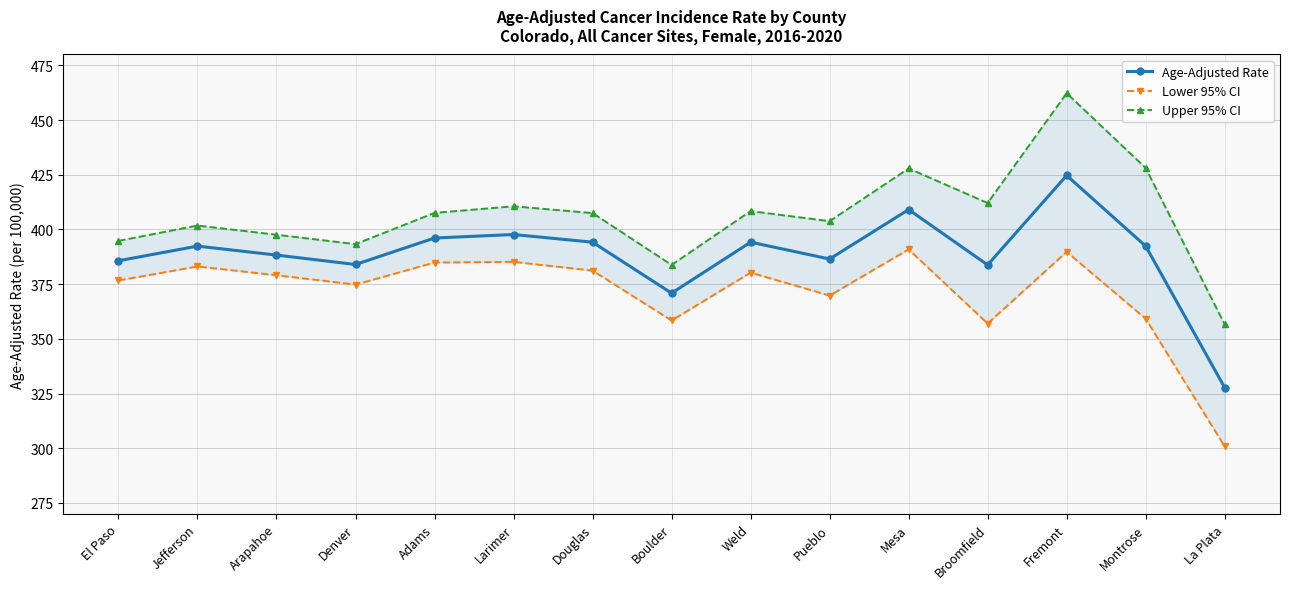

List the series in order of their peak value, lowest first.

Lower 95% CI, Age-Adjusted Rate, Upper 95% CI